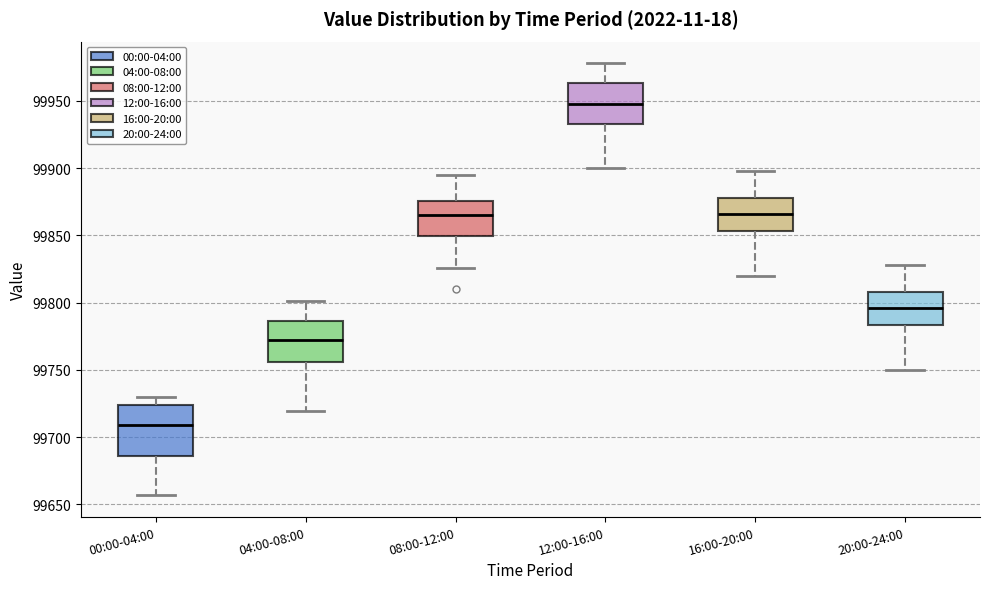

Where does the upper whisker of the box for 12:00-16:00 end on the y-axis? The values are not printed on the chart, so give them approximately, as read against the axis.

99980